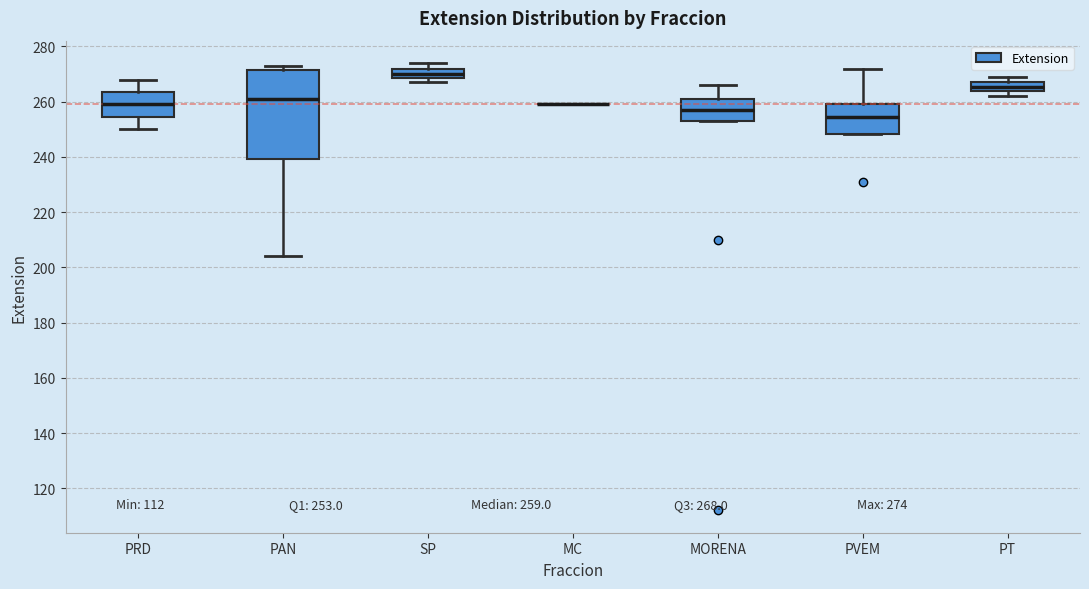

Comparing the boxes themselves (not the whiskers), which one is the tallest?

PAN